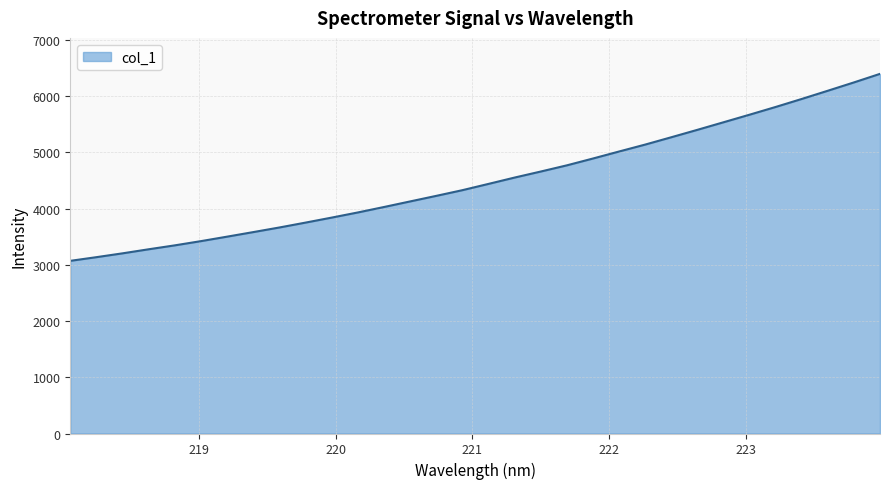

What is the smallest value displayed?

3070.3